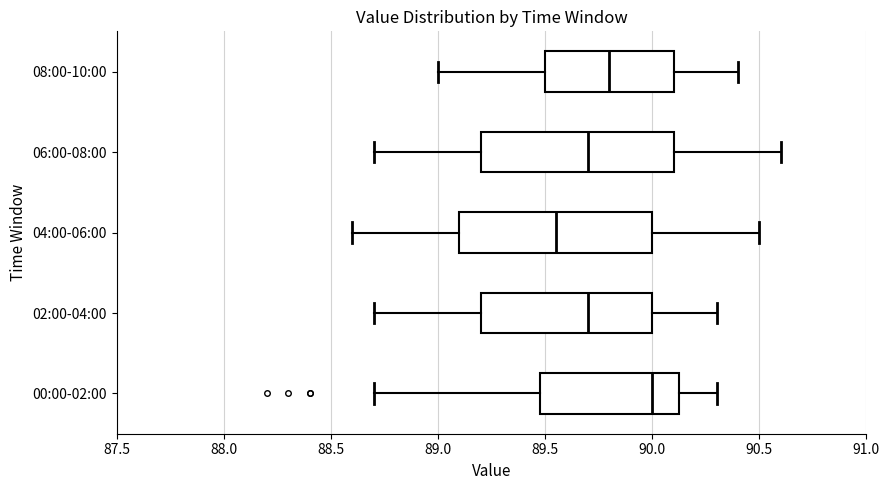

Which box's median line is the furthest to the right?

00:00-02:00